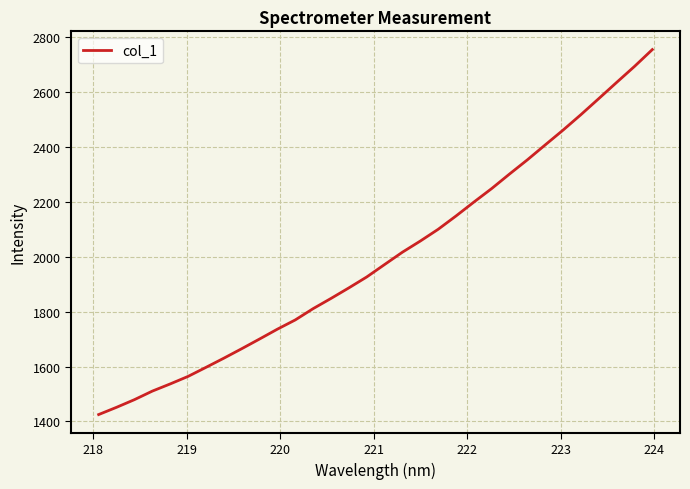

How many values are below 1971?

16